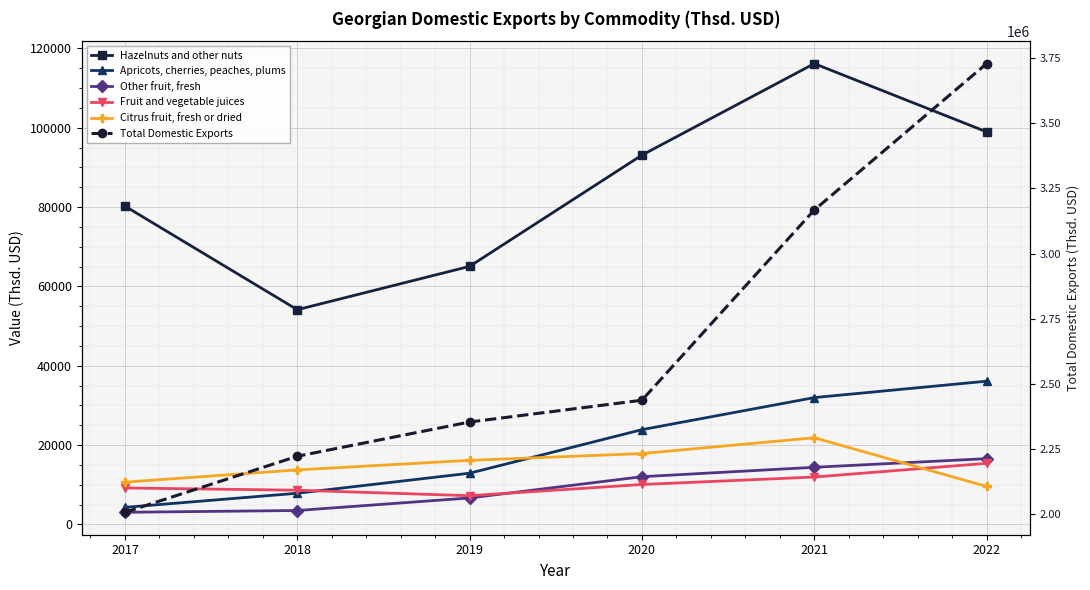

At which label does Fruit and vegetable juices first exceed 10069?

2020